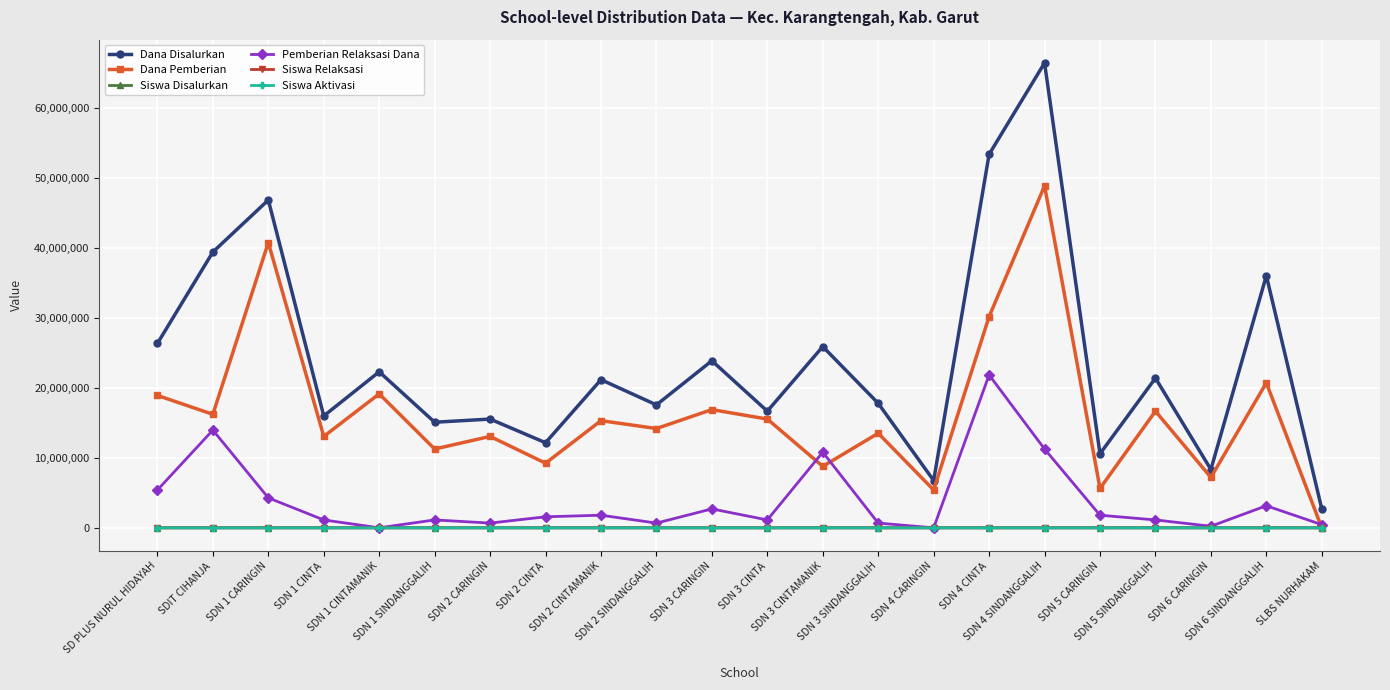

What is the maximum value shown in the chart?

66375000